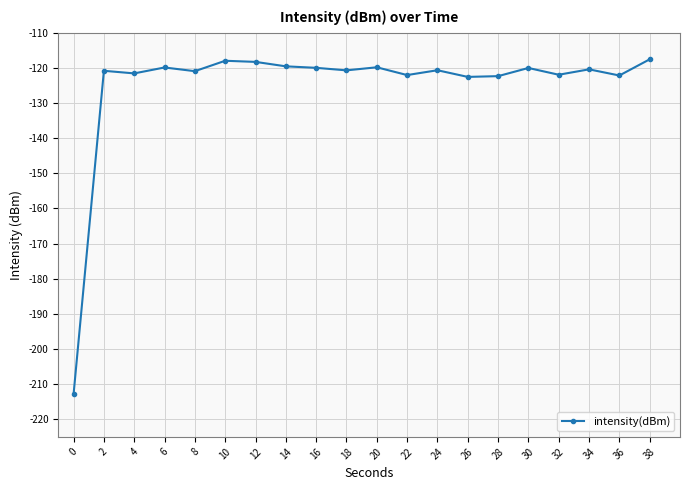

The chart shows a value of -330.4 at 0. True or false?

False